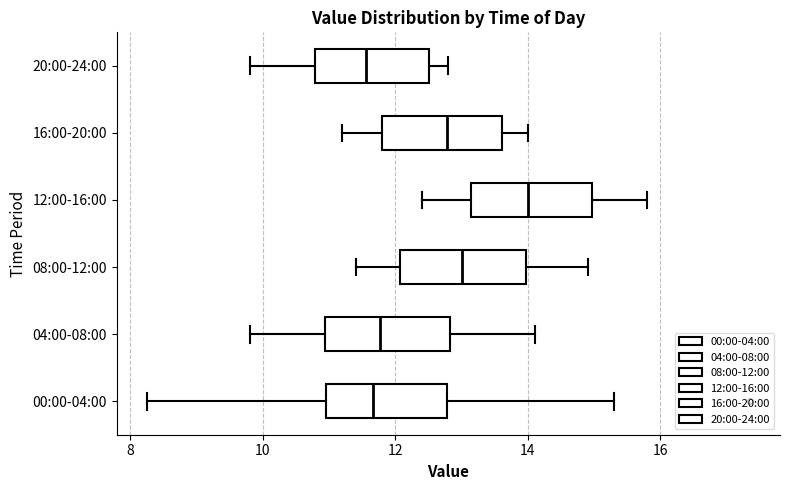

Where is the right edge of the box for 20:00-24:00 on the x-axis? The values are not printed on the chart, so give them approximately, as read against the axis.

12.6